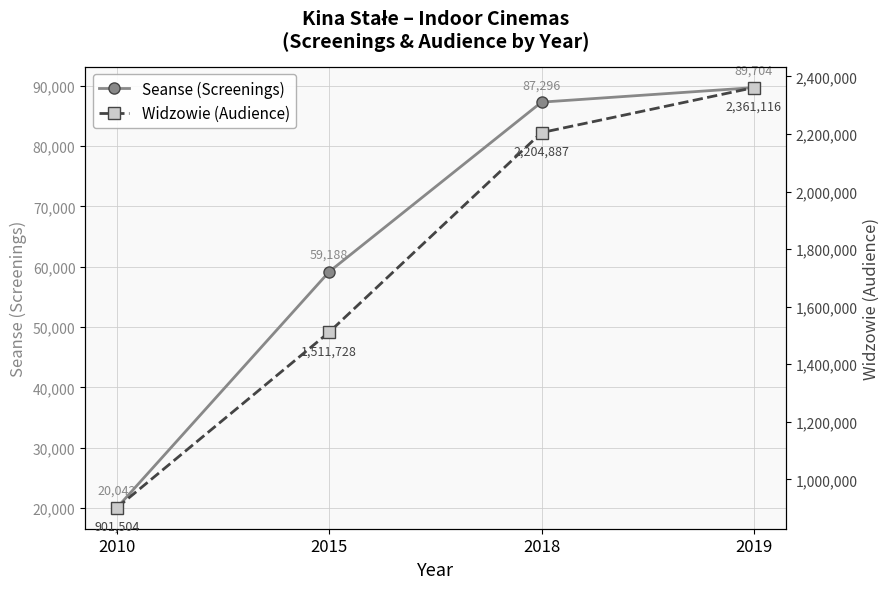

The value of Widzowie (Audience) at 2018 is 1072324. True or false?

False